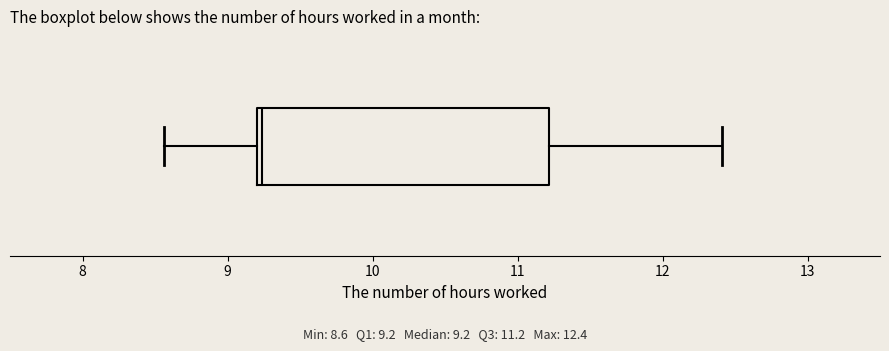

Transcribe this box plot: give where the median line is, the range the box spans, and where the two whiskers end, as read against the x-axis. The values are not printed on the chart, so give them approximately, as read against the axis.

median 9.2 (just right of the box's left edge), box 9.2 to 11.2, whiskers 8.6 to 12.4